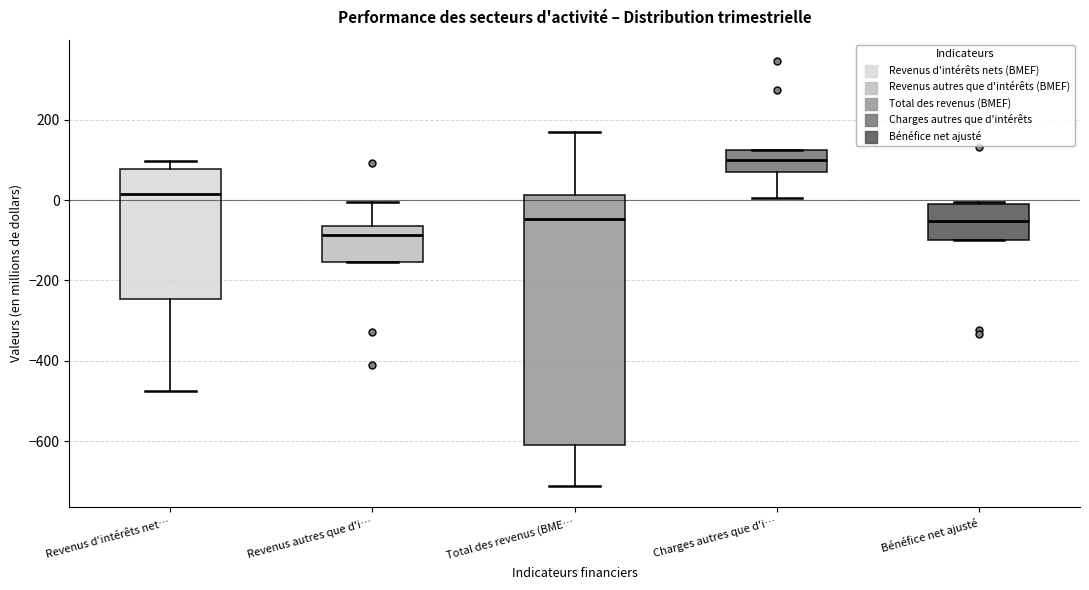

Reading left to right, transcribe this box plot: for each box, give where its median line is, the range the box spans, and where its two whiskers end, as read against the y-axis. The values are not printed on the chart, so give them approximately, as read against the axis.

Revenus d'intérêts net…: median 20, box -240 to 80, whiskers -480 to 100
Revenus autres que d'i…: median -80, box -160 to -60, whiskers -160 to 0
Total des revenus (BME…: median -40, box -600 to 20, whiskers -720 to 160
Charges autres que d'i…: median 100, box 80 to 120, whiskers 0 to 120
Bénéfice net ajusté: median -60, box -100 to 0, whiskers -100 to 0